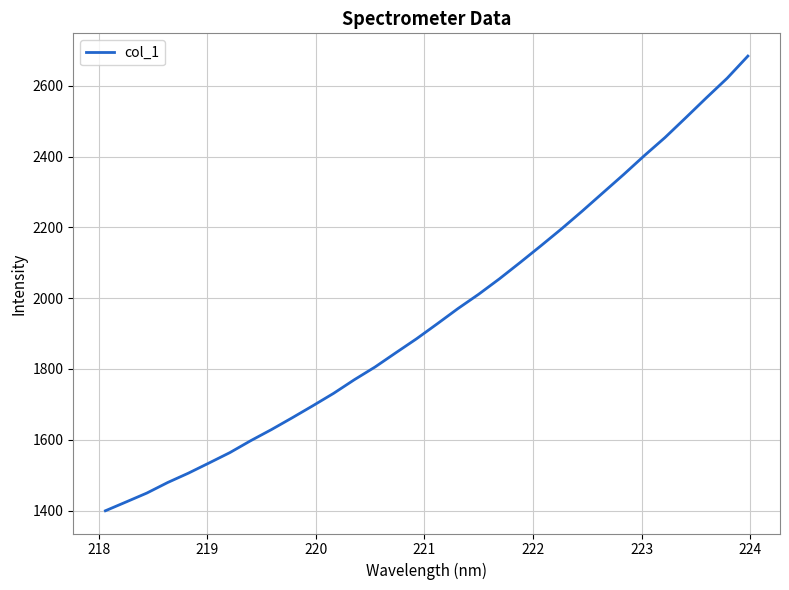

What is the minimum value shown in the chart?

1399.3